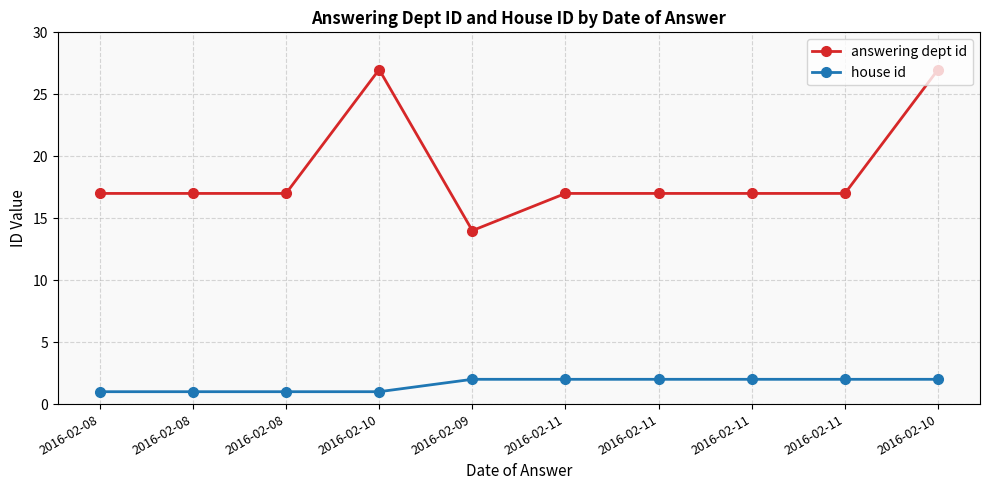

At which category is the sum across all series the highest?

2016-02-10